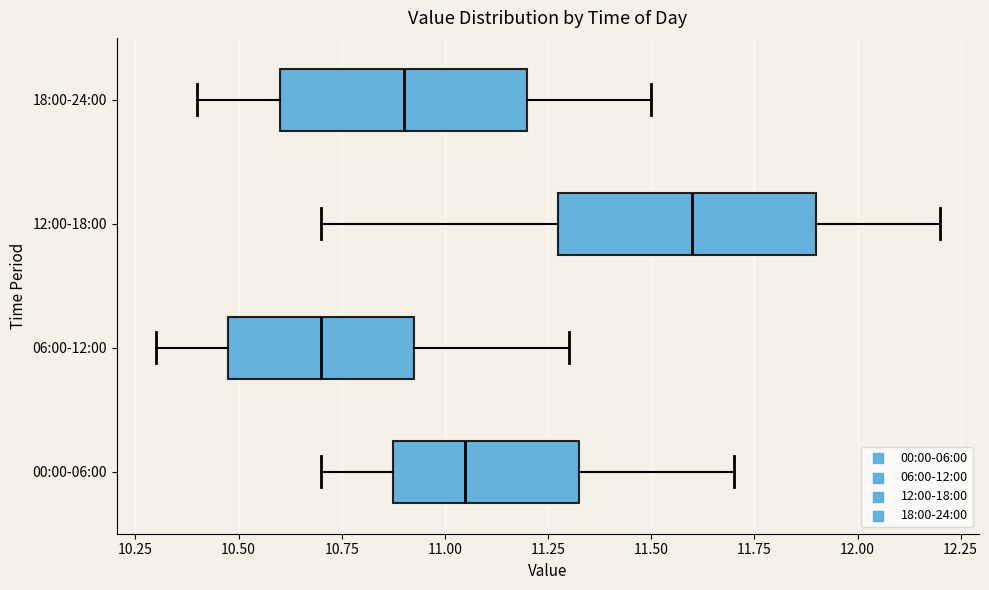

Which box has the furthest to the left median line?

06:00-12:00